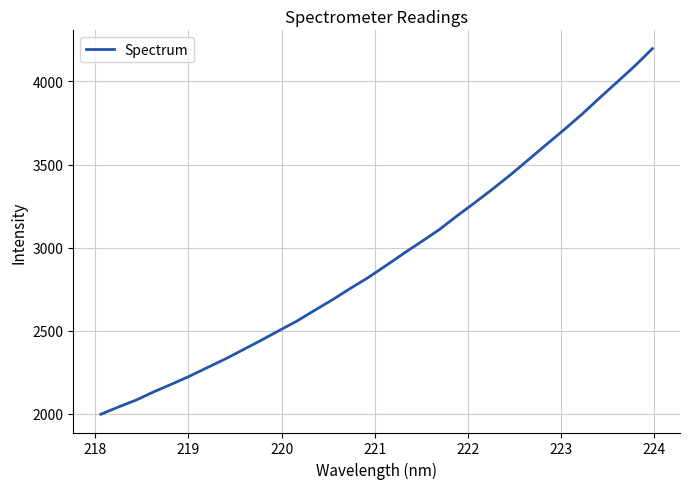

Does the chart display data point markers on the line(s)?

No